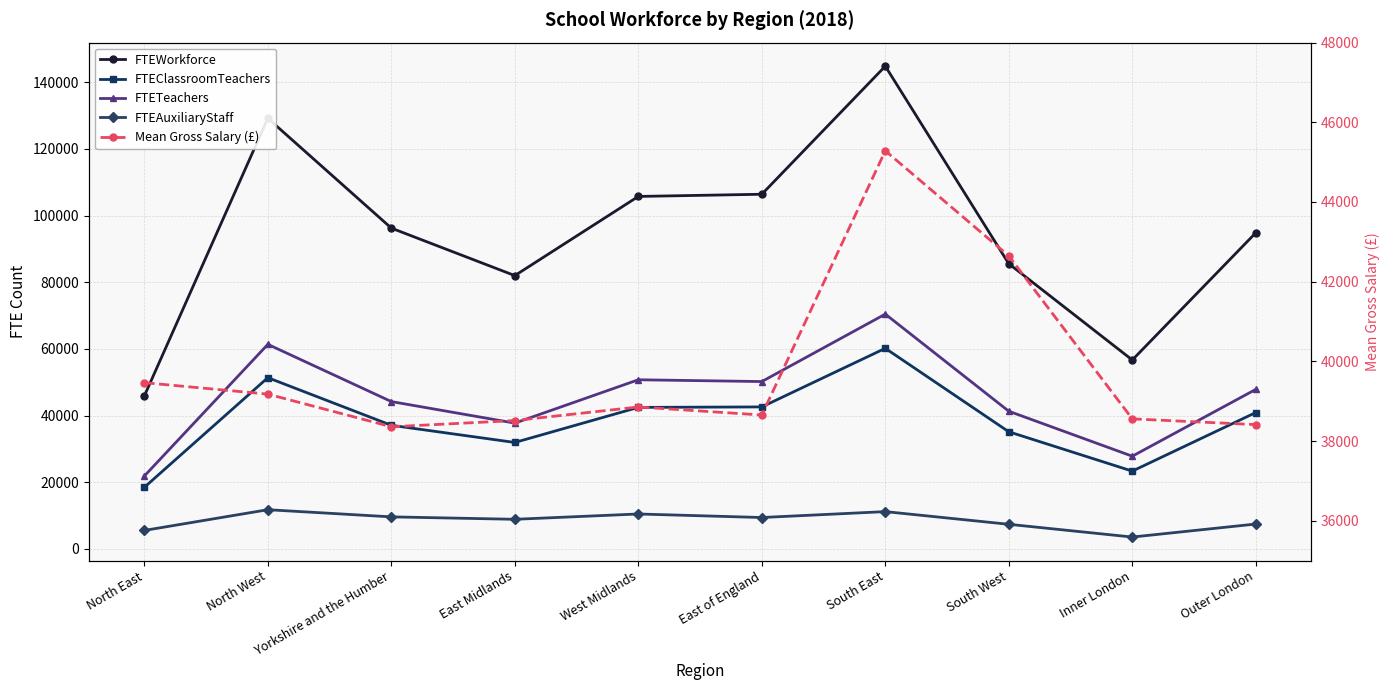

True or false: FTEClassroomTeachers has more than 2 interior local peaks.

False